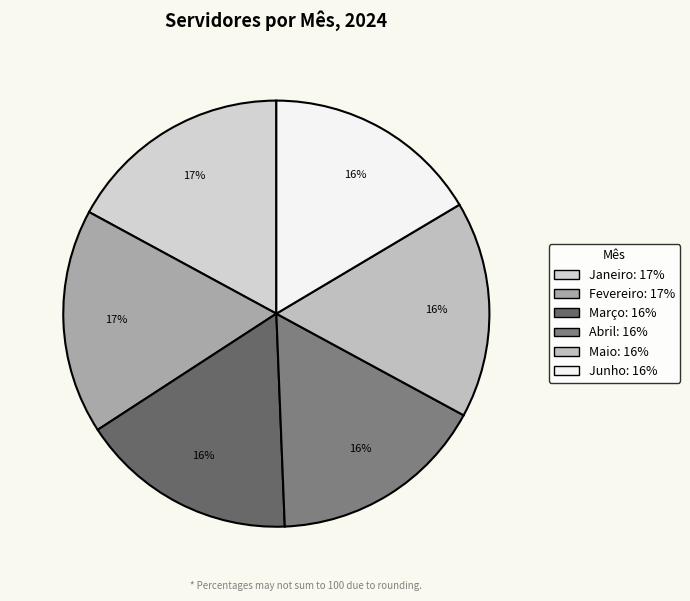

To the nearest percent, what is the combined percentage of Janeiro and Março?

34%